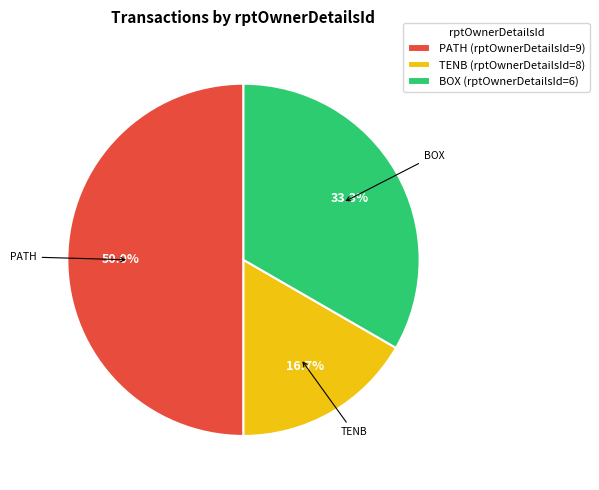

To the nearest percent, what is the difference between the largest and smallest slice percentages?

33%